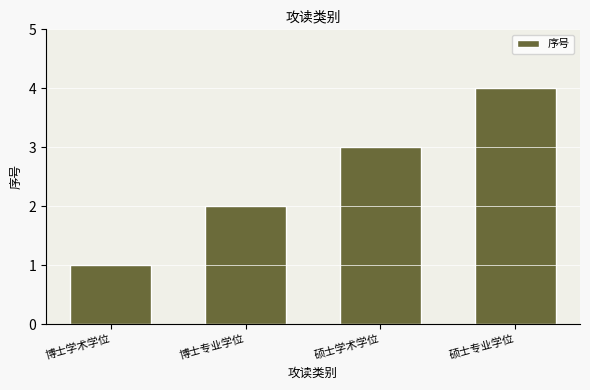

The chart shows a value of 6 at 硕士专业学位. True or false?

False